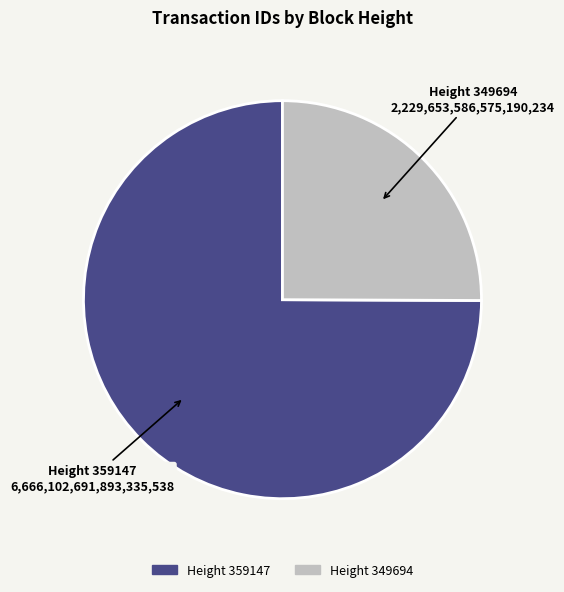

Count the number of slices in the pie.

2